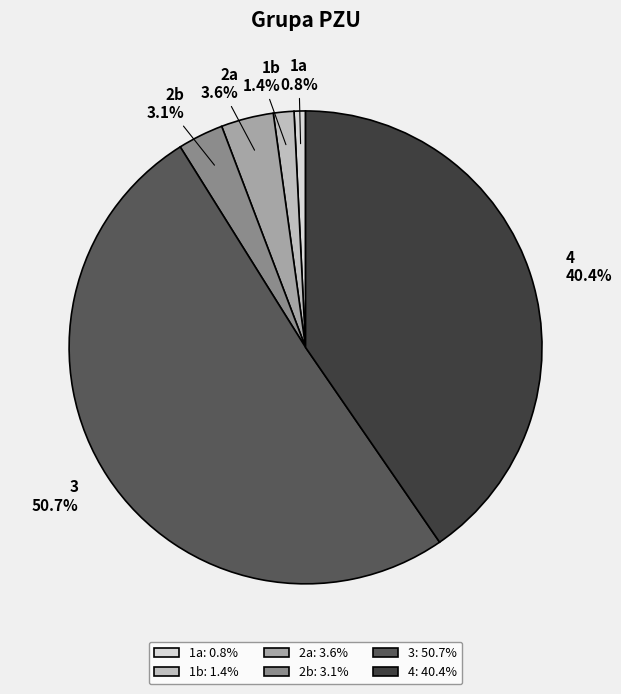

To the nearest percent, what is the difference between the largest and smallest slice percentages?

50%